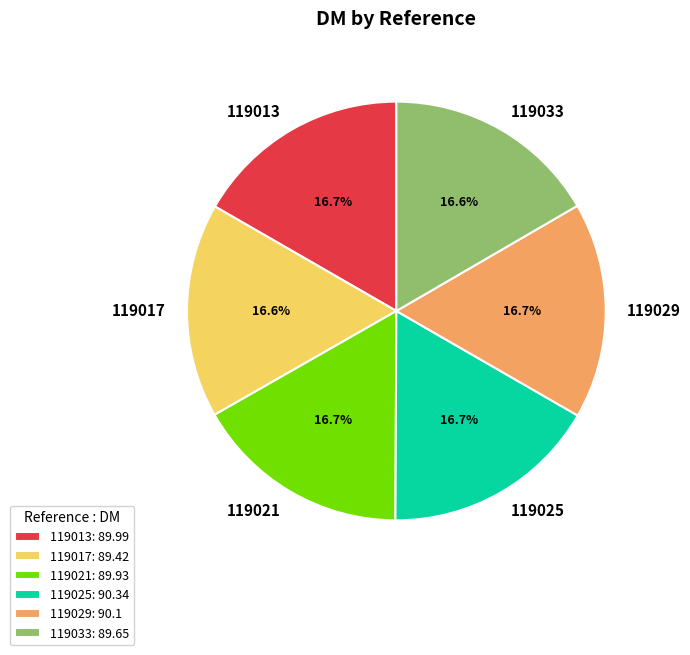

How much of the chart is everything except 119017?

83.4%